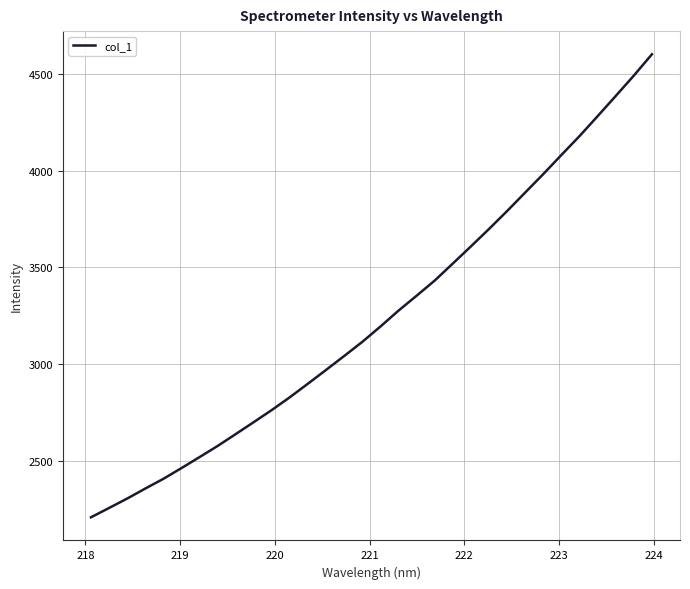

Does the chart display data point markers on the line(s)?

No